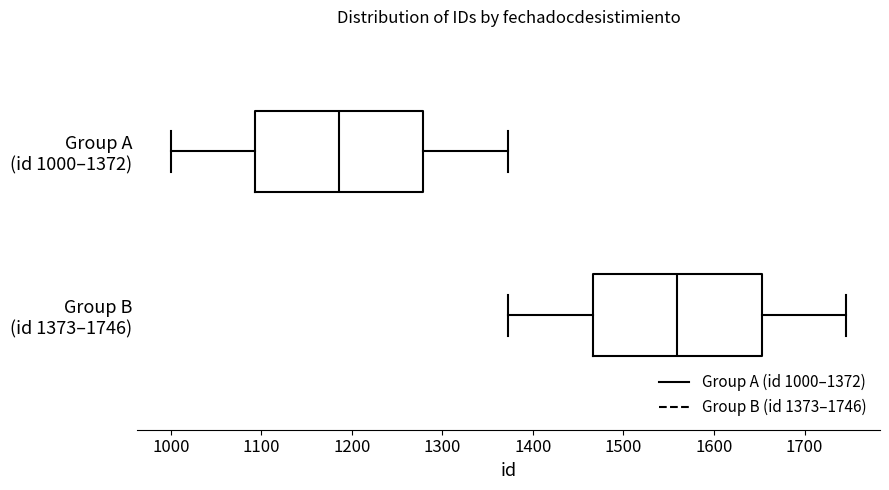

Reading bottom to top, read every box against the x-axis: the position of its median line, the range the box covers, and the ends of its whiskers. The values are not printed on the chart, so give them approximately, as read against the axis.

Group B (id 1373–1746): median 1560, box 1470 to 1650, whiskers 1370 to 1750
Group A (id 1000–1372): median 1190, box 1090 to 1280, whiskers 1000 to 1370